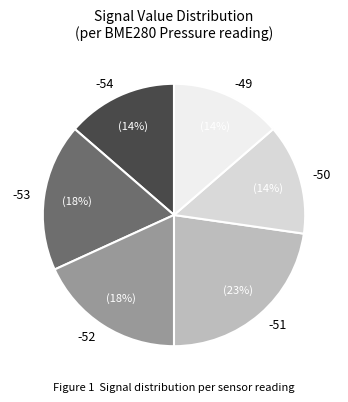

How many segments does this pie chart have?

6